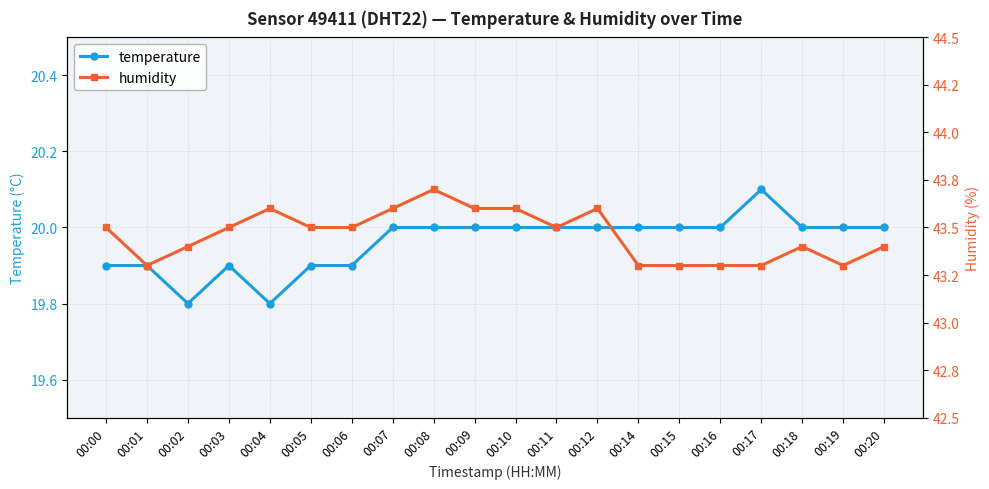

True or false: temperature and humidity cross at least once.

False